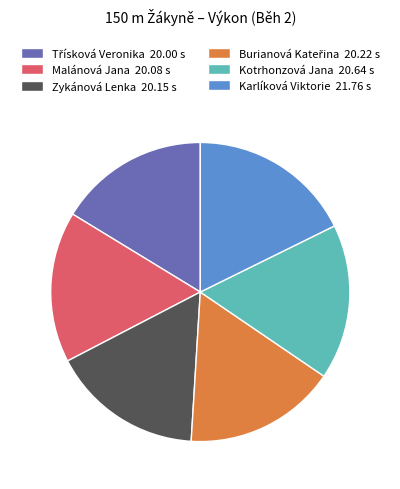

Combined, do Malánová Jana 20.08 s and Karlíková Viktorie 21.76 s account for over 50%?

No